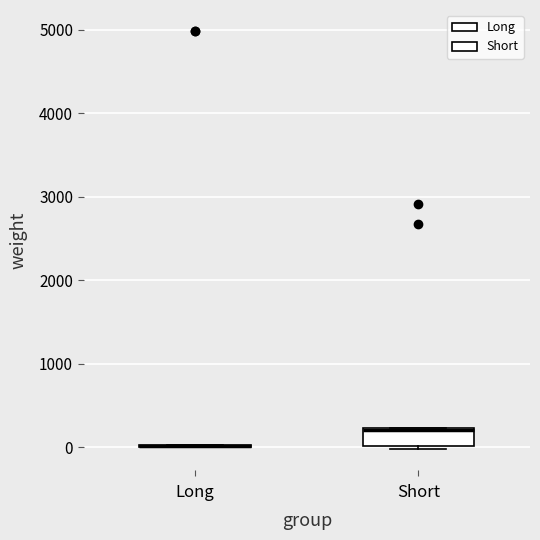

Reading left to right, transcribe this box plot: for each box, give where its median line is, the range the box spans, and where its two whiskers end, as read against the y-axis. The values are not printed on the chart, so give them approximately, as read against the axis.

Long: box collapsed to a line at 0, whiskers 0 to 0
Short: median 200, box 0 to 200, whiskers 0 (just below the box's lower edge) to 200